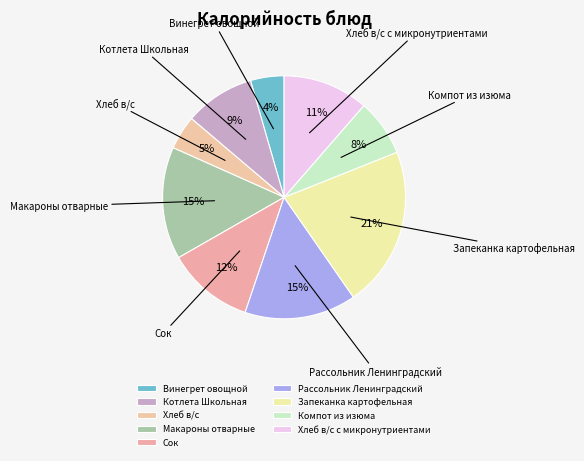

To the nearest percent, what is the combined percentage of Винегрет овощной and Макароны отварные?

19%